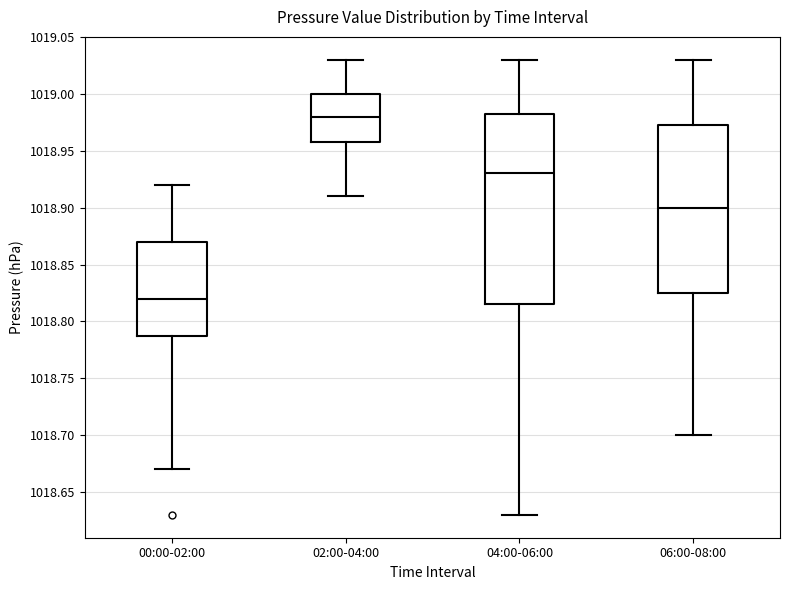

Which box is the tallest, from its lower edge to its upper edge?

04:00-06:00